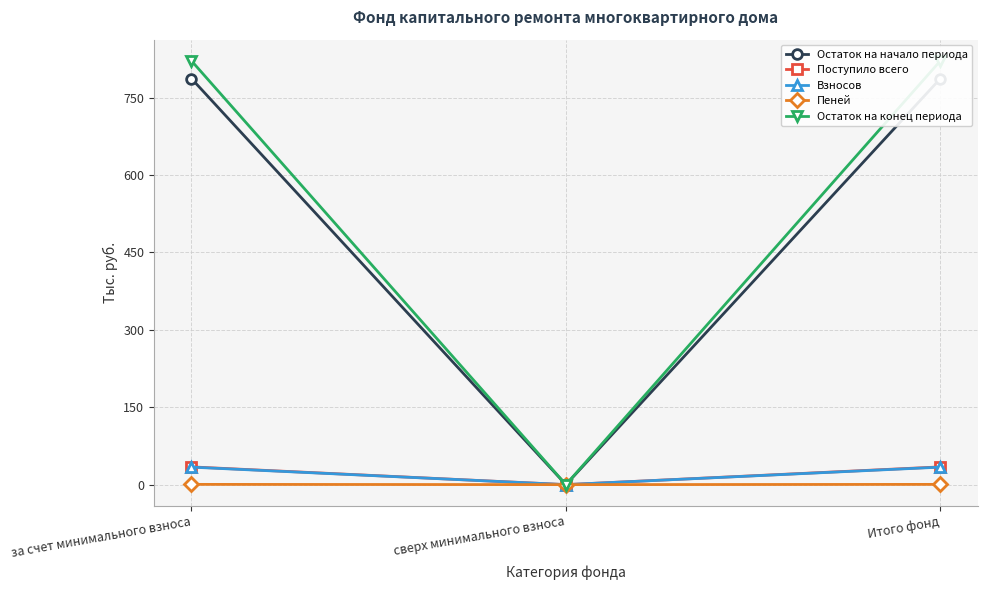

Rank the categories by Пеней value from lowest to highest.

сверх минимального взноса, за счет минимального взноса, Итого фонд